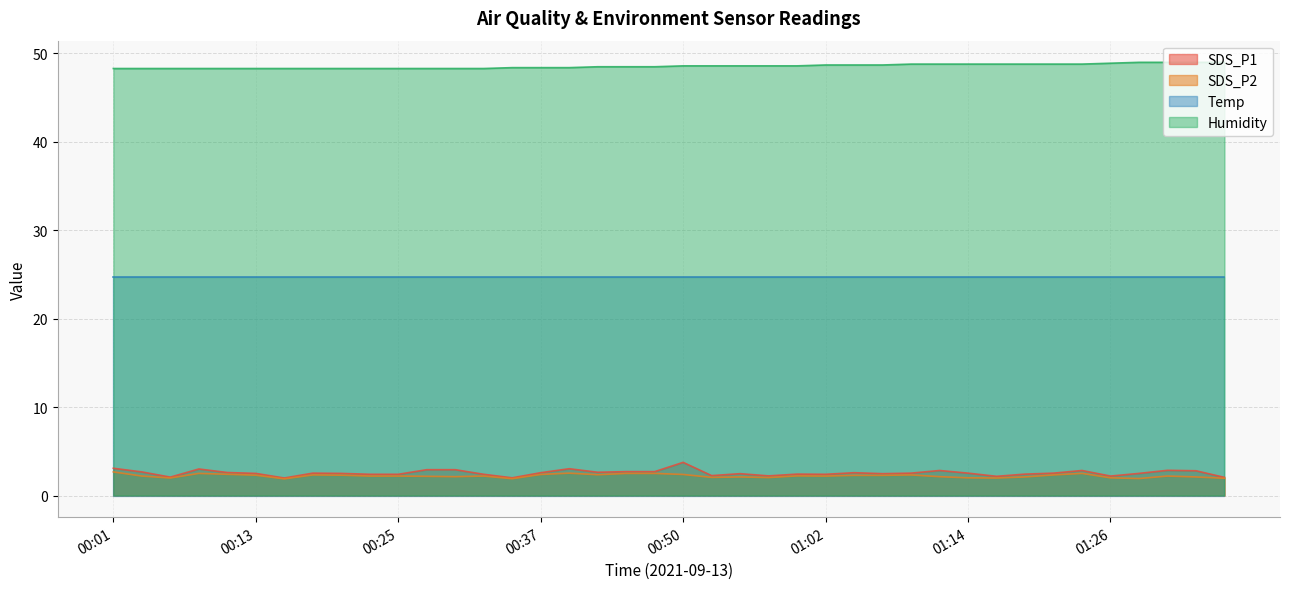

List the series in order of their peak value, highest first.

Humidity, Temp, SDS_P1, SDS_P2